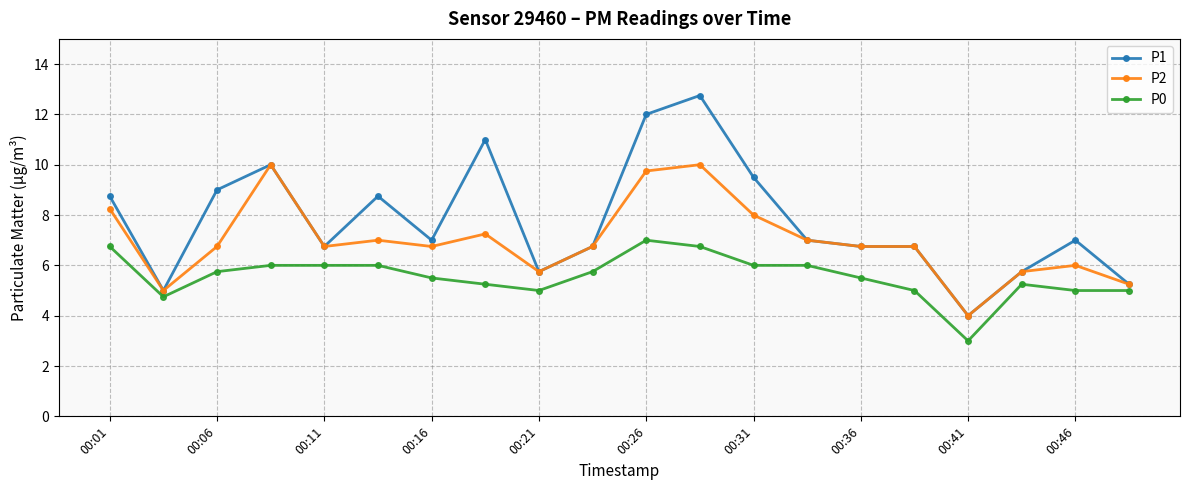

True or false: P2 has more than 0 points higher than both neighbors.

True